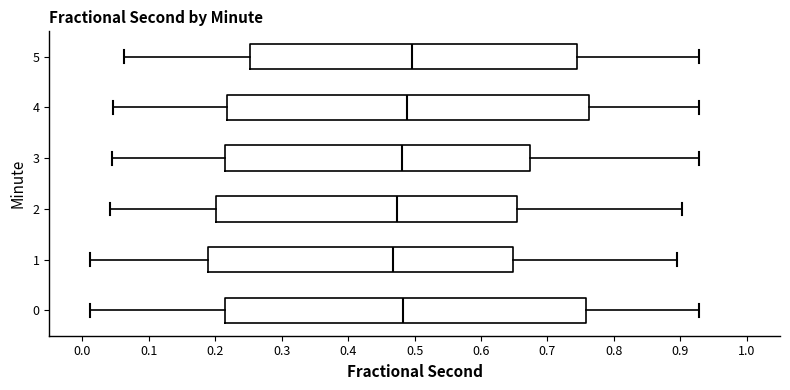

Reading bottom to top, read every box against the x-axis: the position of its median line, the range the box covers, and the ends of its whiskers. The values are not printed on the chart, so give them approximately, as read against the axis.

0: median 0.48, box 0.21 to 0.76, whiskers 0.01 to 0.93
1: median 0.47, box 0.19 to 0.65, whiskers 0.01 to 0.90
2: median 0.47, box 0.20 to 0.65, whiskers 0.04 to 0.90
3: median 0.48, box 0.21 to 0.67, whiskers 0.04 to 0.93
4: median 0.49, box 0.22 to 0.76, whiskers 0.05 to 0.93
5: median 0.50, box 0.25 to 0.74, whiskers 0.06 to 0.93